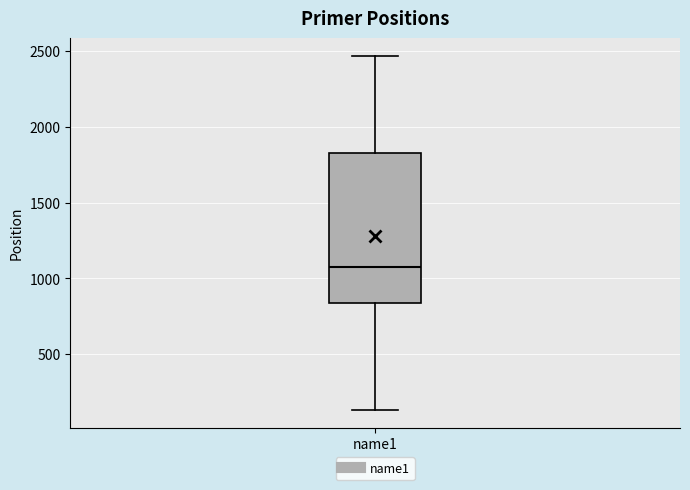

Where is the lower edge of the box for name1 on the y-axis? The values are not printed on the chart, so give them approximately, as read against the axis.

850